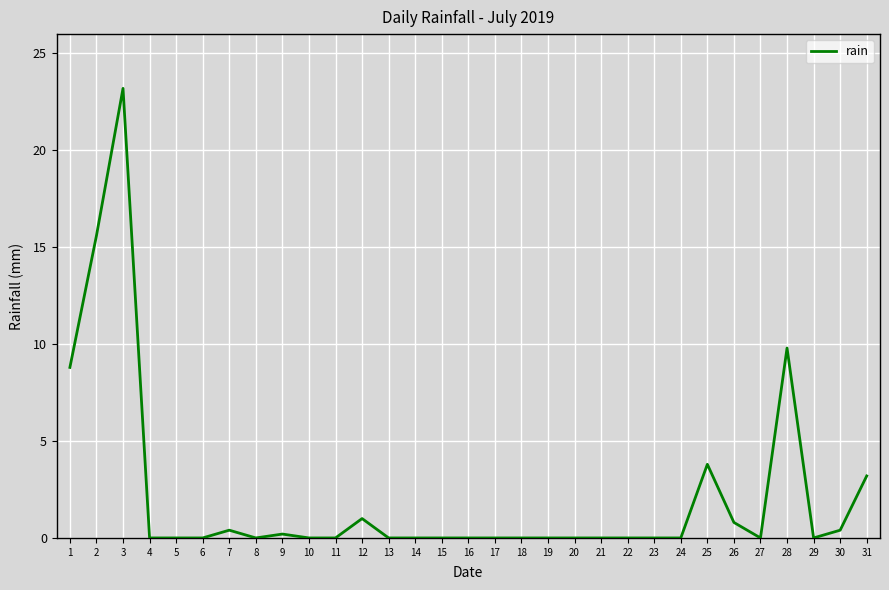

Which has a higher value, 22 or 31?

31